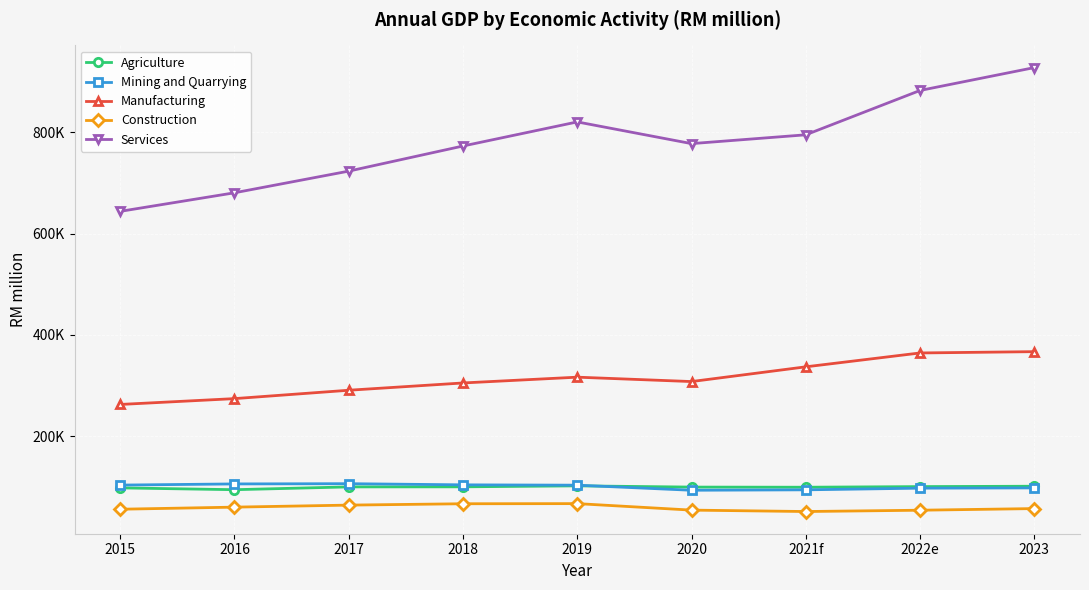

What are all the series names shown in the legend?

Agriculture, Mining and Quarrying, Manufacturing, Construction, Services